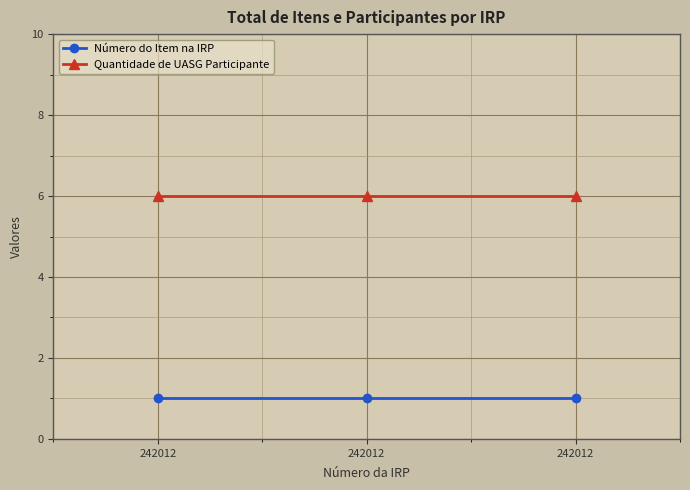

What are all the series names shown in the legend?

Número do Item na IRP, Quantidade de UASG Participante